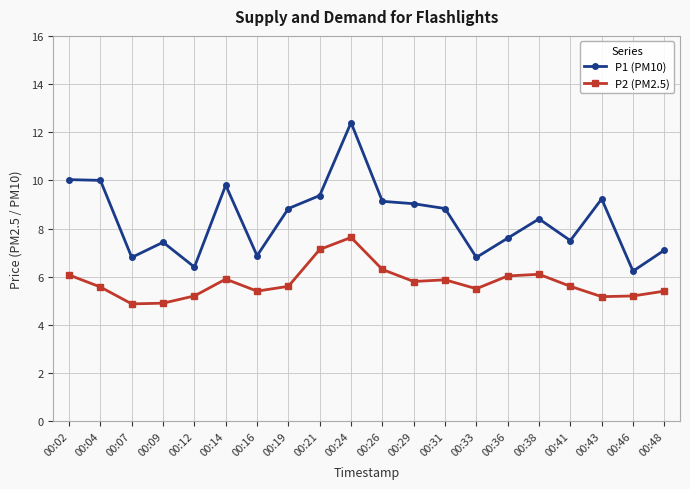

Where does the P1 (PM10) series first go above 8?

00:02